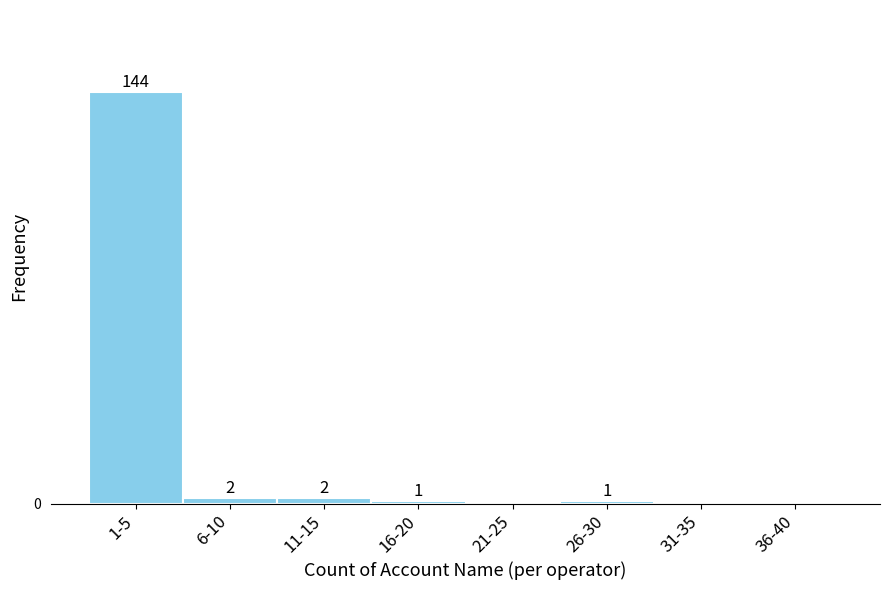

At which category does the chart reach its peak across all series?

1-5